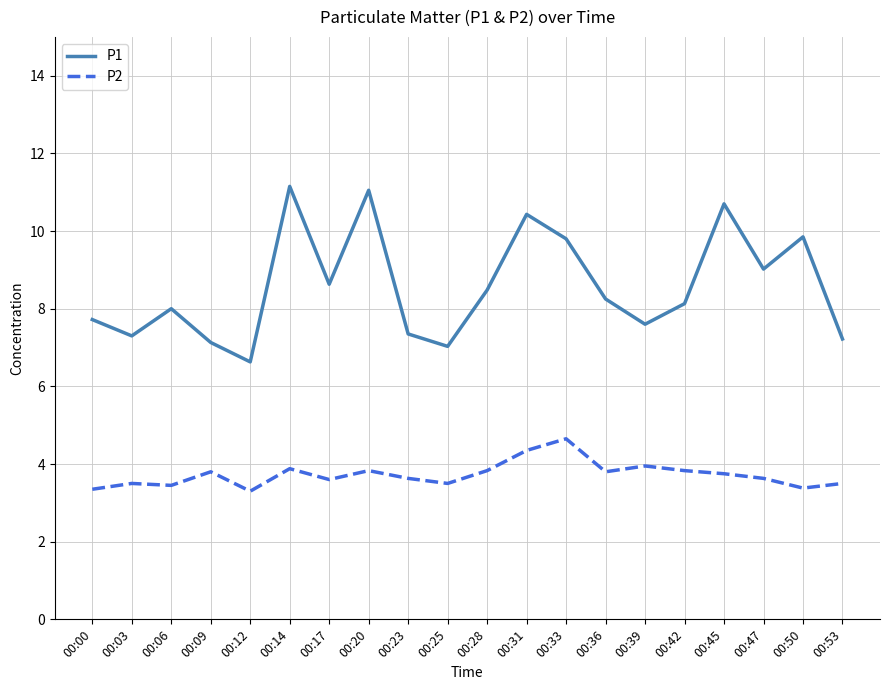

What is the spread (max minus min) of values at 00:09?

3.3